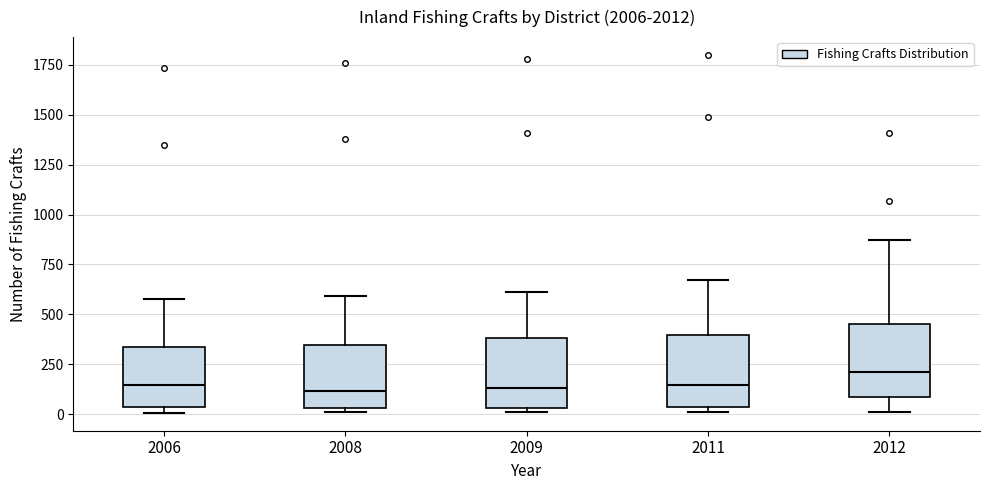

Where is the lower edge of the box at x = 2006 on the y-axis? The values are not printed on the chart, so give them approximately, as read against the axis.

50